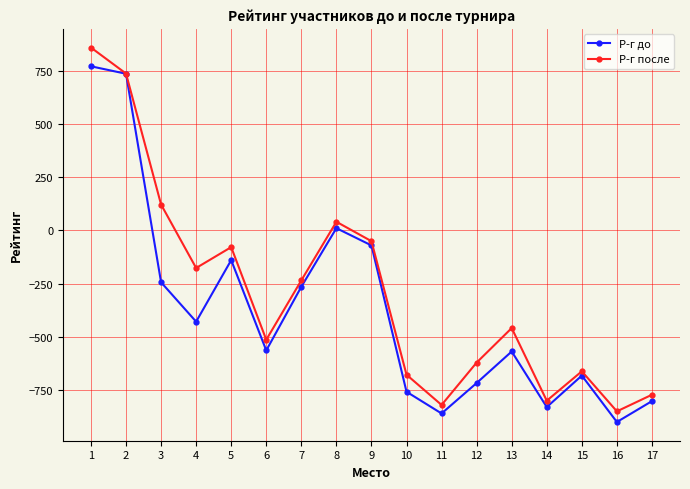

The value of Р-г до at 2 is 239. True or false?

False